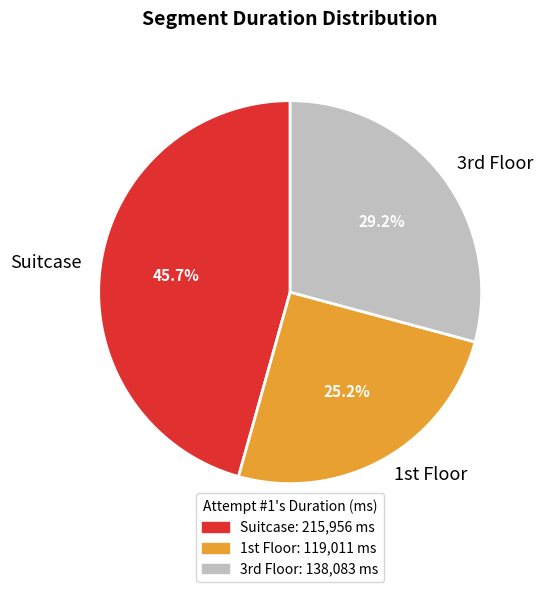

How many slices are in this pie chart?

3